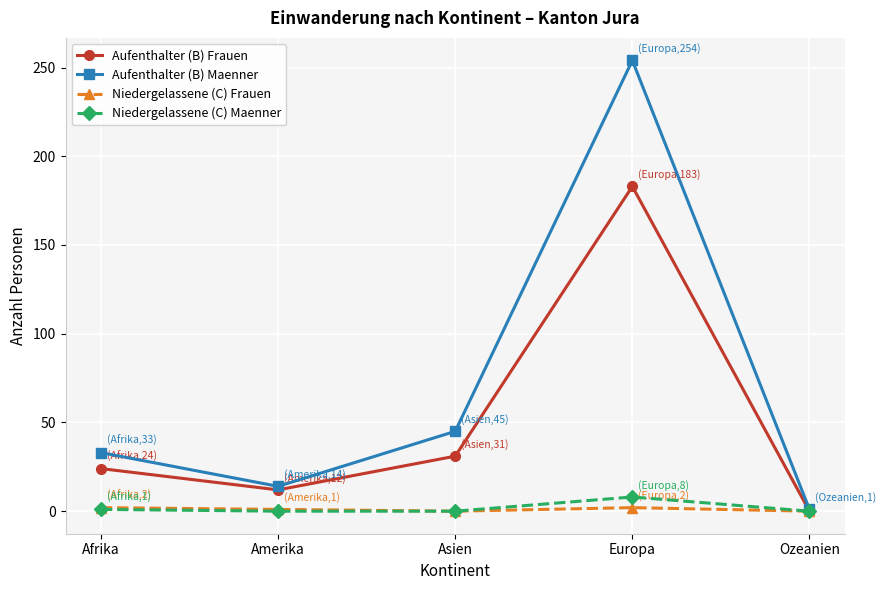

What is the difference between the maximum and minimum values in the Niedergelassene (C) Frauen series?

2